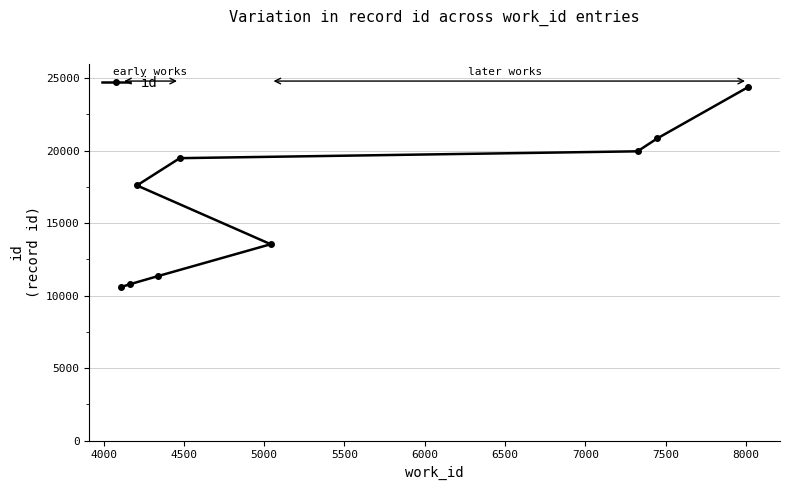

Reading right to left, list all the values displayed in this chart.

24374	20839	19954	13545	19482	11346	17600	10794	10600